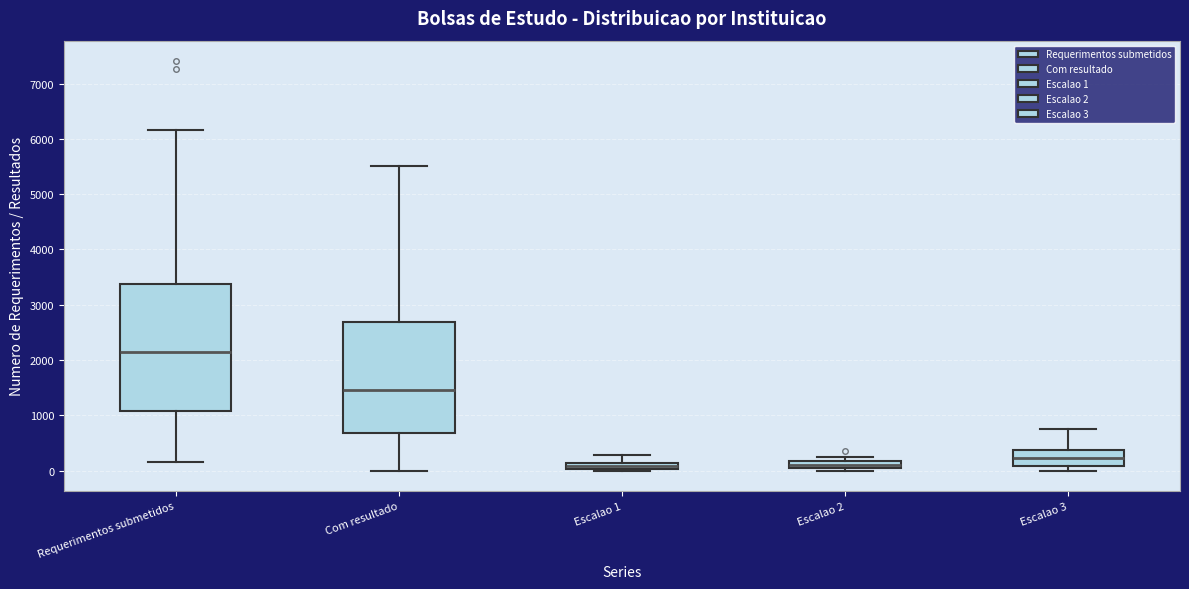

Where does the median line of the box for Escalao 2 sit on the y-axis? The values are not printed on the chart, so give them approximately, as read against the axis.

100